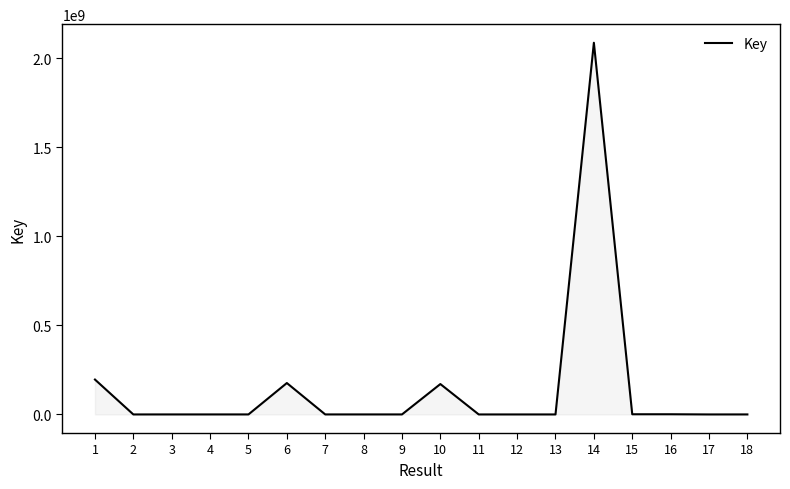

What is the change in value from 1 to 10?

-25264320